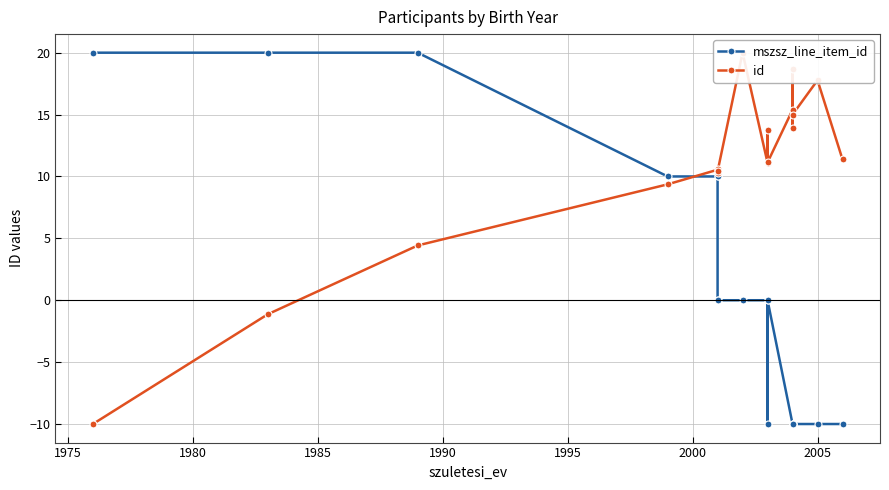

What are all the series names shown in the legend?

mszsz_line_item_id, id